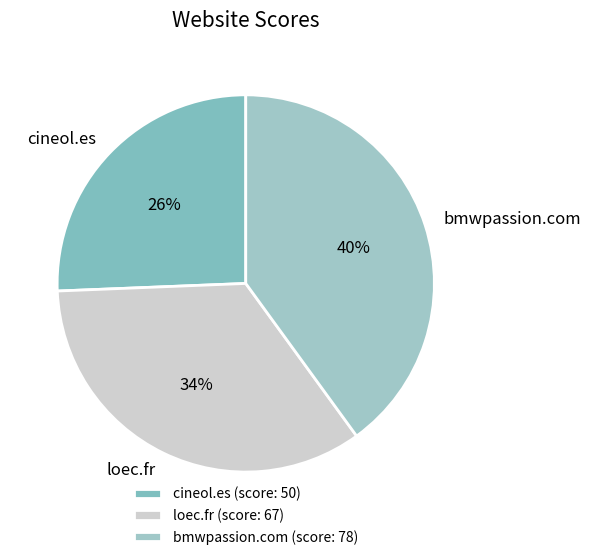

To the nearest percent, what percentage of the pie is cineol.es?

26%